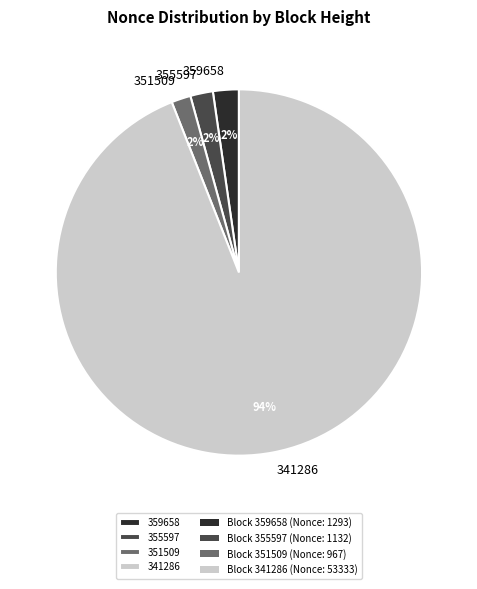

How many slices are in this pie chart?

4